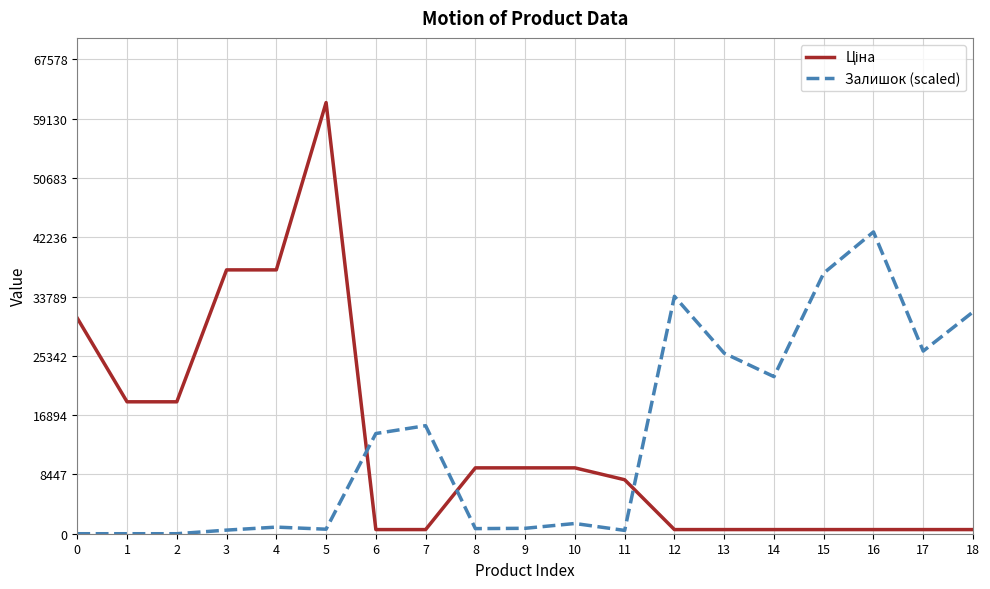

At which category is the sum across all series the highest?

5